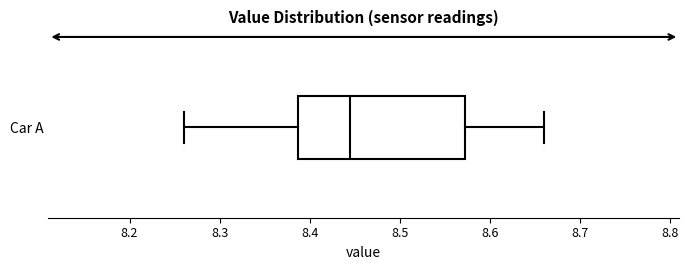

Where is the right edge of the box for Car A on the x-axis? The values are not printed on the chart, so give them approximately, as read against the axis.

8.57